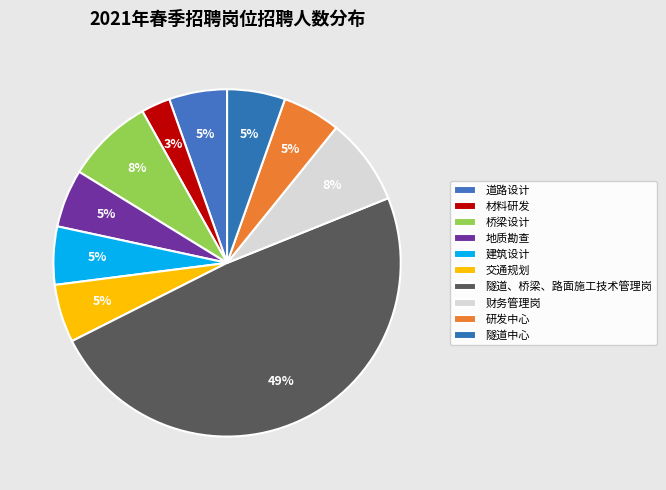

To the nearest percent, what percentage of the pie is 建筑设计?

5%